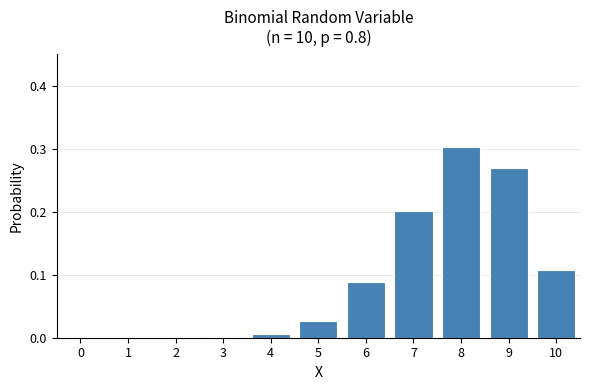

True or false: the data shows 0.5 at 9.

False